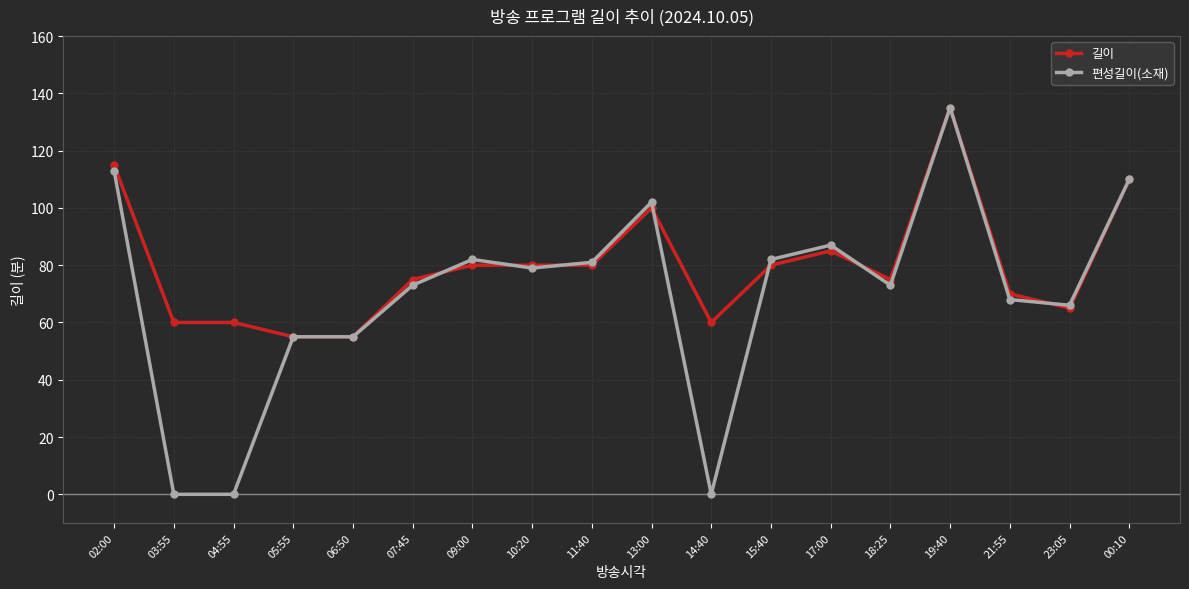

At how many categories does at least one series exceed 49?

18